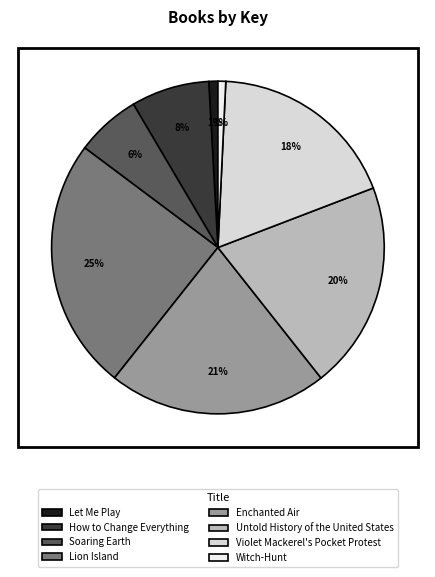

Which category has the biggest portion of the pie?

Lion Island